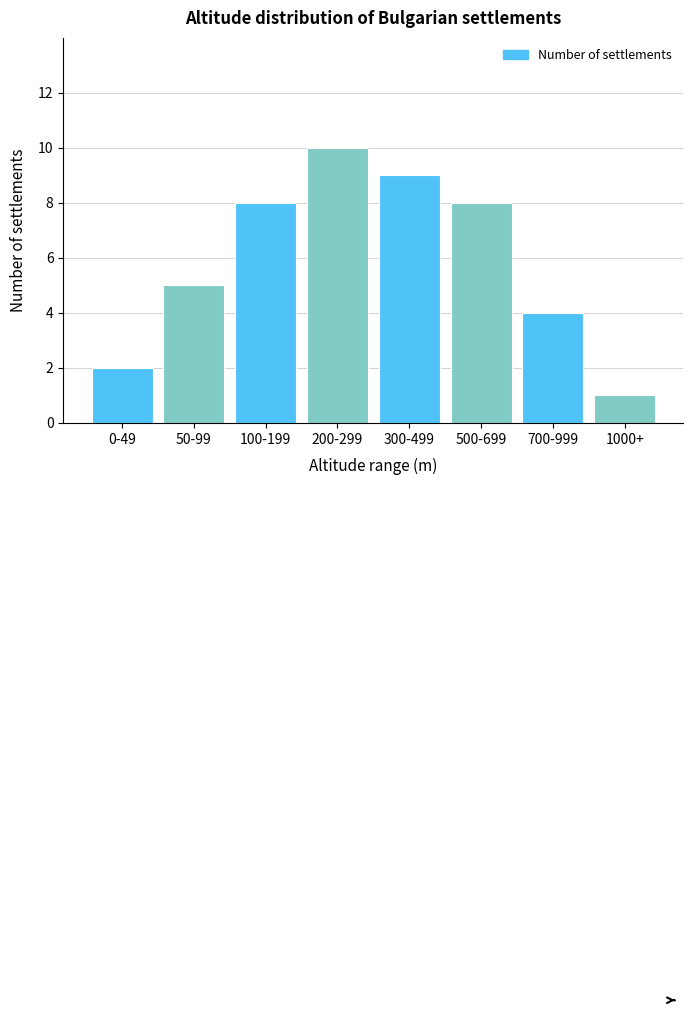

Reading right to left, what are all the values shown in this chart?

1000+=1	700-999=4	500-699=8	300-499=9	200-299=10	100-199=8	50-99=5	0-49=2